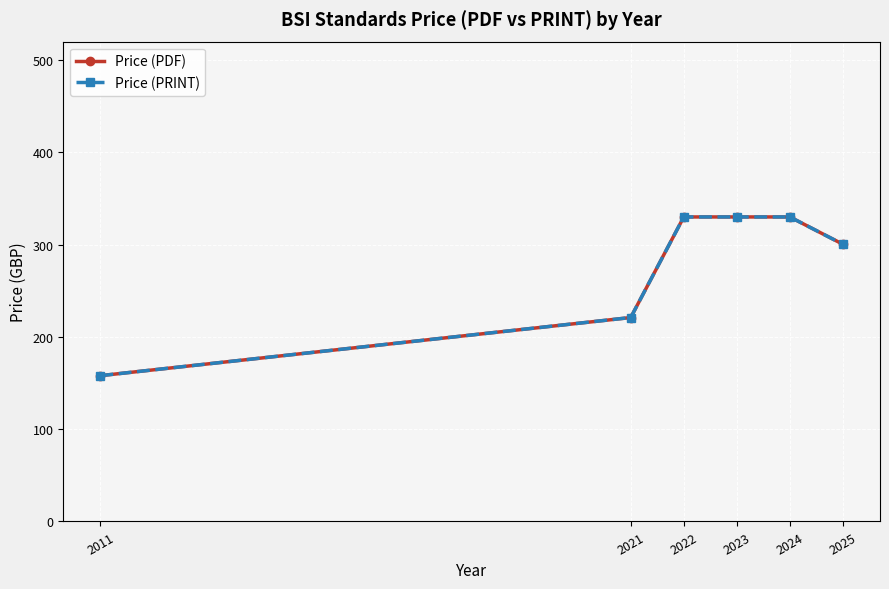

At how many categories does at least one series exceed 287?

4